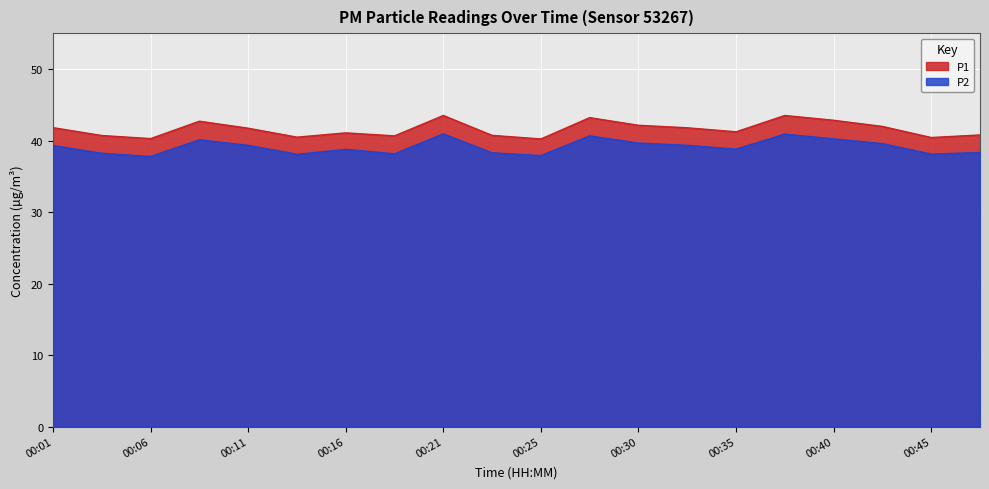

How many lines are shown in the chart?

2